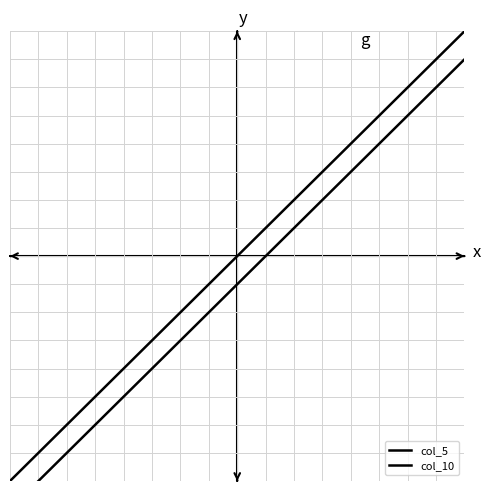

What are all the series names shown in the legend?

col_5, col_10